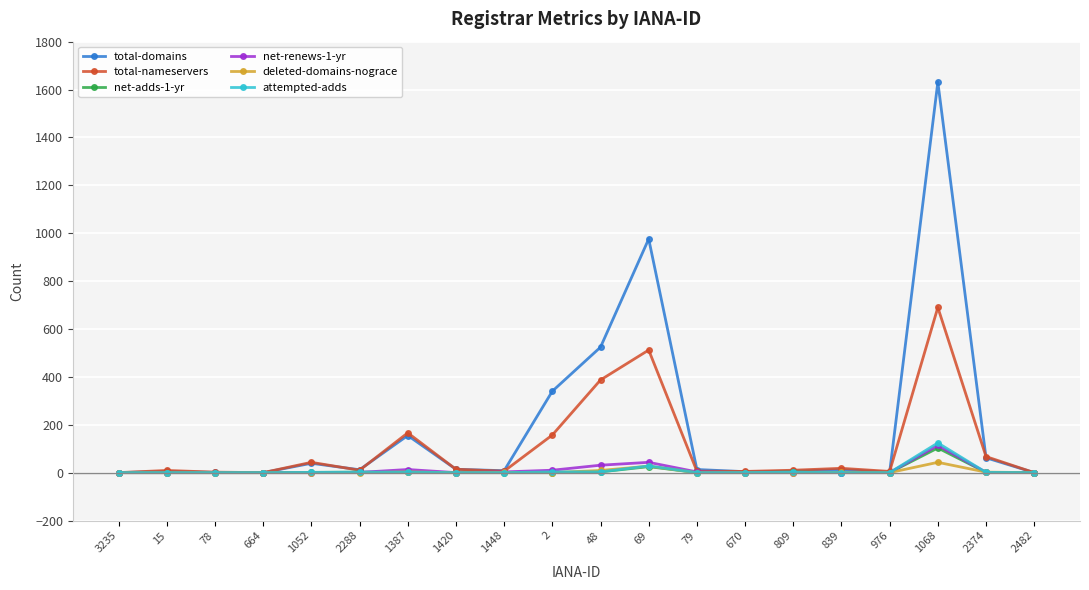

True or false: total-nameservers has a value of 14 at 1420.

True